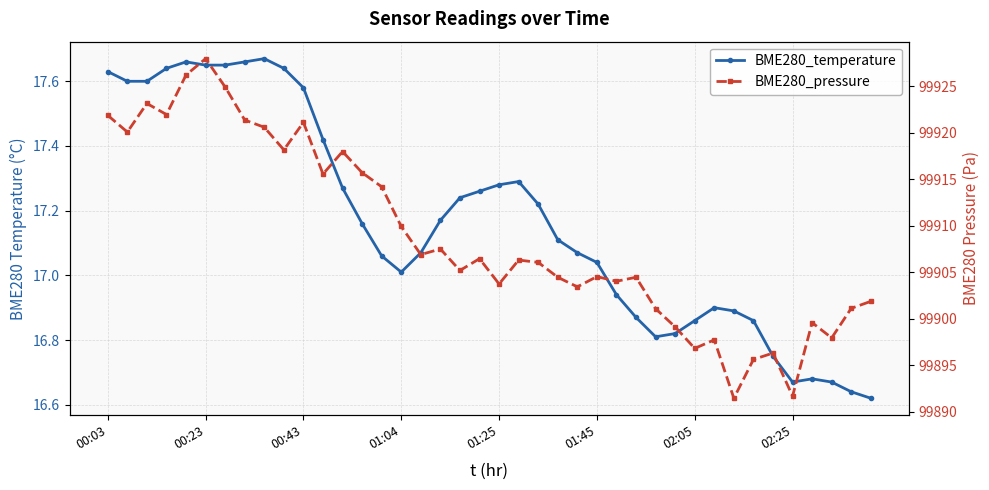

Which has a higher value, 02:25 or 17?

02:25